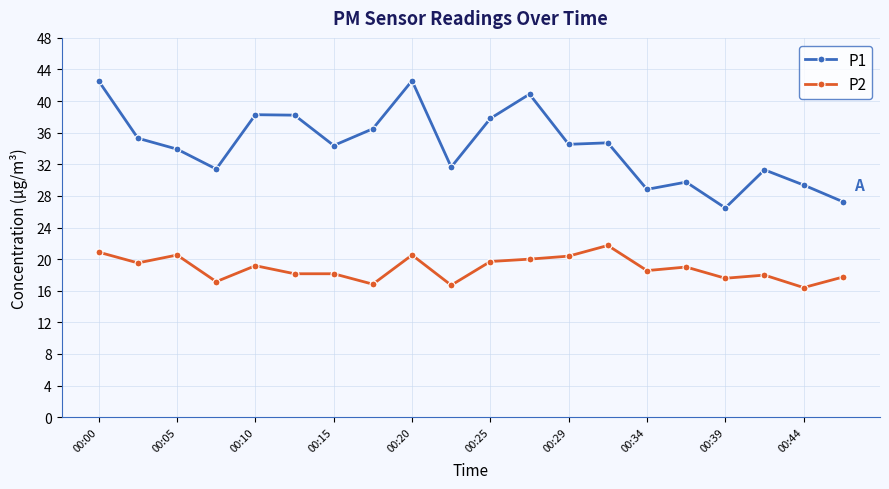

True or false: P2 has more than 0 points higher than both neighbors.

True